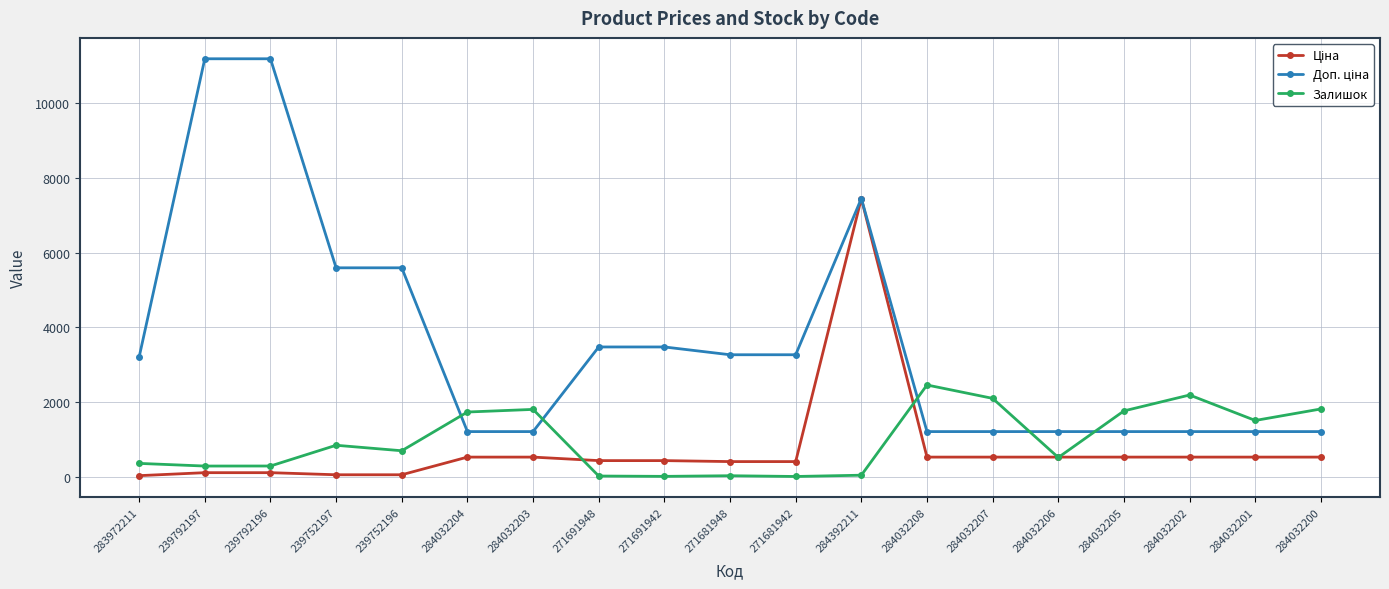

What is the maximum value shown in the chart?

11182.0